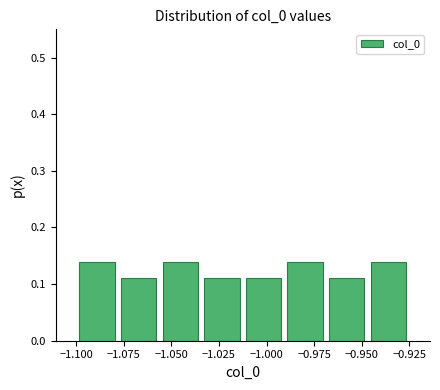

Reading left to right, transcribe this chart: for each bar, give the range it covers on the x-axis and its height. Neither the bar edges nor the heights are printed on the chart, so give them approximately, as read against the axes.

-1.100 to -1.080: 0.14
-1.080 to -1.055: 0.11
-1.055 to -1.035: 0.14
-1.035 to -1.010: 0.11
-1.010 to -0.990: 0.11
-0.990 to -0.970: 0.14
-0.970 to -0.945: 0.11
-0.945 to -0.925: 0.14